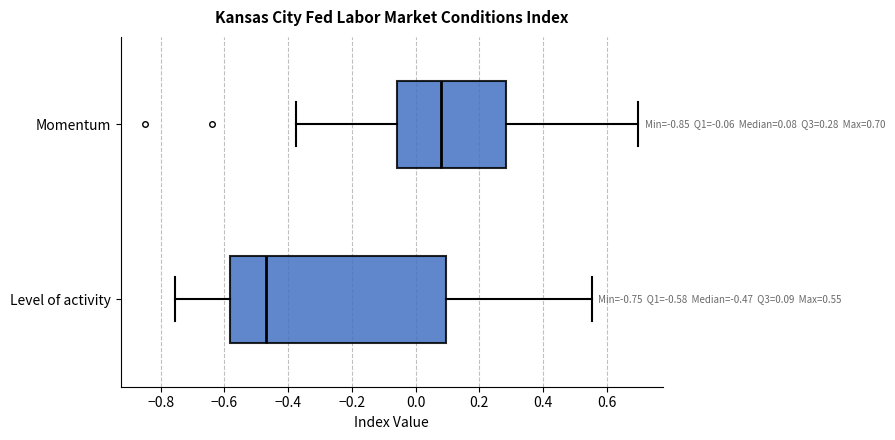

Which box's median line is the furthest to the right?

Momentum